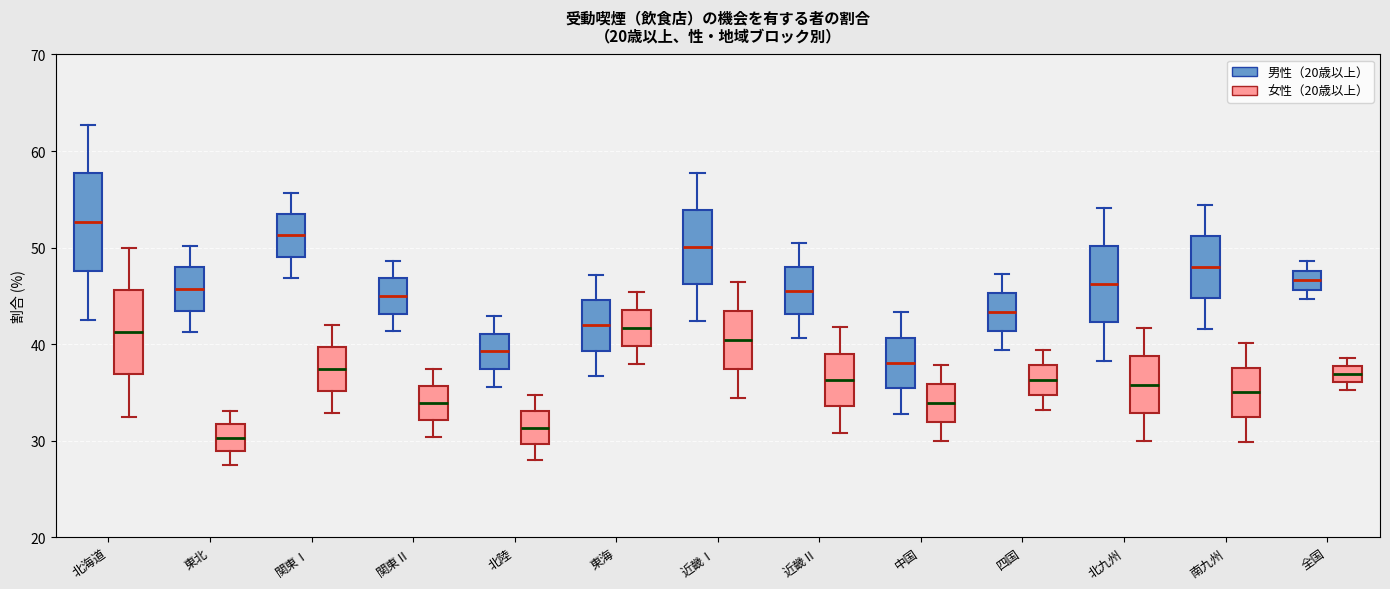

Reading left to right, transcribe this box plot: for each box, give where its median line is, the range the box spans, and where its two whiskers end, as read against the y-axis. The values are not printed on the chart, so give them approximately, as read against the axis.

北海道 (男性（20歳以上）): median 53, box 48 to 58, whiskers 43 to 63
北海道 (女性（20歳以上）): median 41, box 37 to 46, whiskers 32 to 50
東北 (男性（20歳以上）): median 46, box 43 to 48, whiskers 41 to 50
東北 (女性（20歳以上）): median 30, box 29 to 32, whiskers 27 to 33
関東Ⅰ (男性（20歳以上）): median 51, box 49 to 53, whiskers 47 to 56
関東Ⅰ (女性（20歳以上）): median 37, box 35 to 40, whiskers 33 to 42
関東Ⅱ (男性（20歳以上）): median 45, box 43 to 47, whiskers 41 to 49
関東Ⅱ (女性（20歳以上）): median 34, box 32 to 36, whiskers 30 to 37
北陸 (男性（20歳以上）): median 39, box 37 to 41, whiskers 36 to 43
北陸 (女性（20歳以上）): median 31, box 30 to 33, whiskers 28 to 35
東海 (男性（20歳以上）): median 42, box 39 to 45, whiskers 37 to 47
東海 (女性（20歳以上）): median 42, box 40 to 44, whiskers 38 to 45
近畿Ⅰ (男性（20歳以上）): median 50, box 46 to 54, whiskers 42 to 58
近畿Ⅰ (女性（20歳以上）): median 40, box 37 to 43, whiskers 34 to 46
近畿Ⅱ (男性（20歳以上）): median 46, box 43 to 48, whiskers 41 to 50
近畿Ⅱ (女性（20歳以上）): median 36, box 34 to 39, whiskers 31 to 42
中国 (男性（20歳以上）): median 38, box 35 to 41, whiskers 33 to 43
中国 (女性（20歳以上）): median 34, box 32 to 36, whiskers 30 to 38
四国 (男性（20歳以上）): median 43, box 41 to 45, whiskers 39 to 47
四国 (女性（20歳以上）): median 36, box 35 to 38, whiskers 33 to 39
北九州 (男性（20歳以上）): median 46, box 42 to 50, whiskers 38 to 54
北九州 (女性（20歳以上）): median 36, box 33 to 39, whiskers 30 to 42
南九州 (男性（20歳以上）): median 48, box 45 to 51, whiskers 42 to 54
南九州 (女性（20歳以上）): median 35, box 32 to 38, whiskers 30 to 40
全国 (男性（20歳以上）): median 47, box 46 to 48, whiskers 45 to 49
全国 (女性（20歳以上）): median 37, box 36 to 38, whiskers 35 to 39